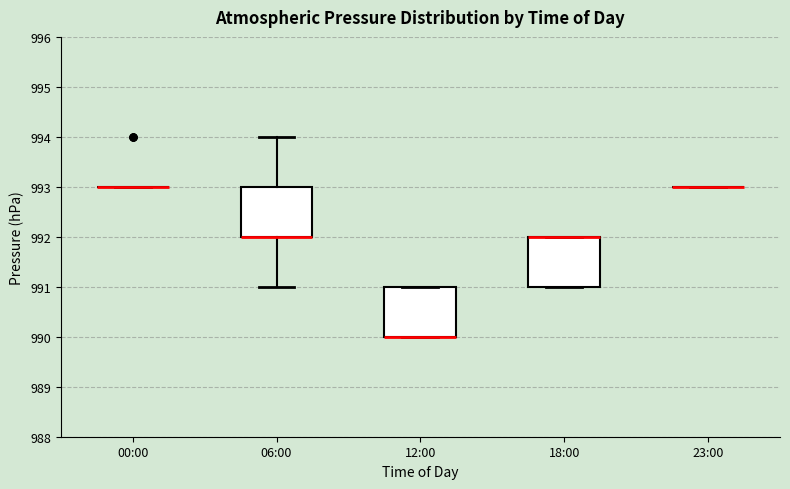

Where is the upper edge of the box for 12:00 on the y-axis? The values are not printed on the chart, so give them approximately, as read against the axis.

991